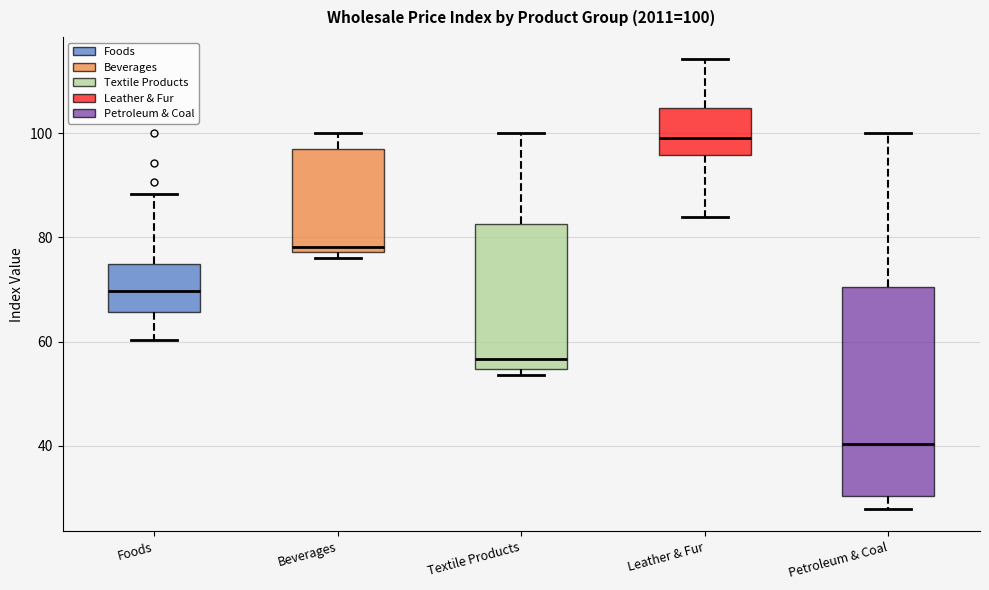

Which box has the highest median line?

Leather & Fur